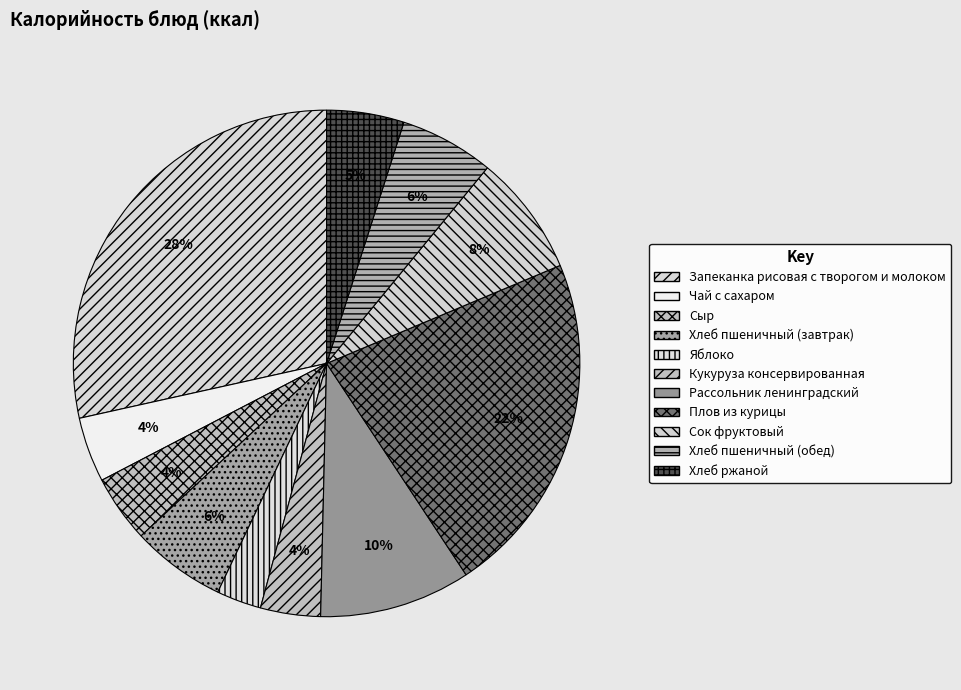

Count the number of slices in the pie.

11